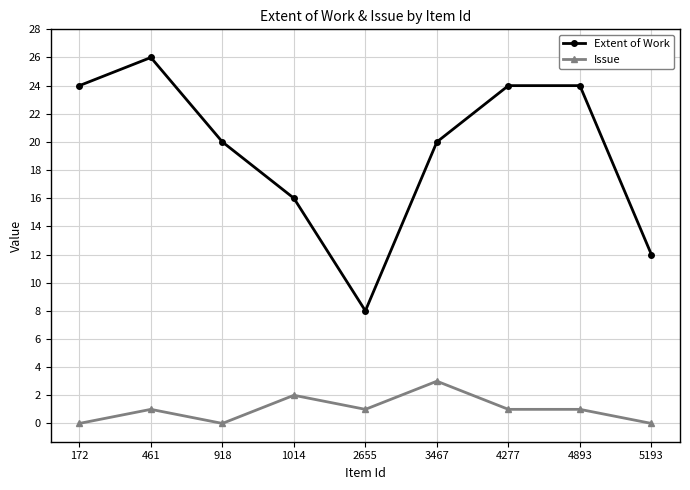

Between 918 and 4893, which series saw the biggest shift?

Extent of Work